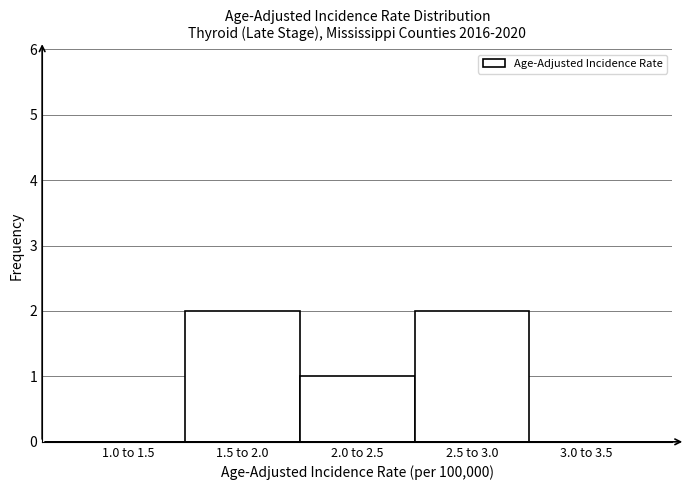

Reading right to left, extract all data points from this chart.

3.0 to 3.5=0	2.5 to 3.0=2	2.0 to 2.5=1	1.5 to 2.0=2	1.0 to 1.5=0